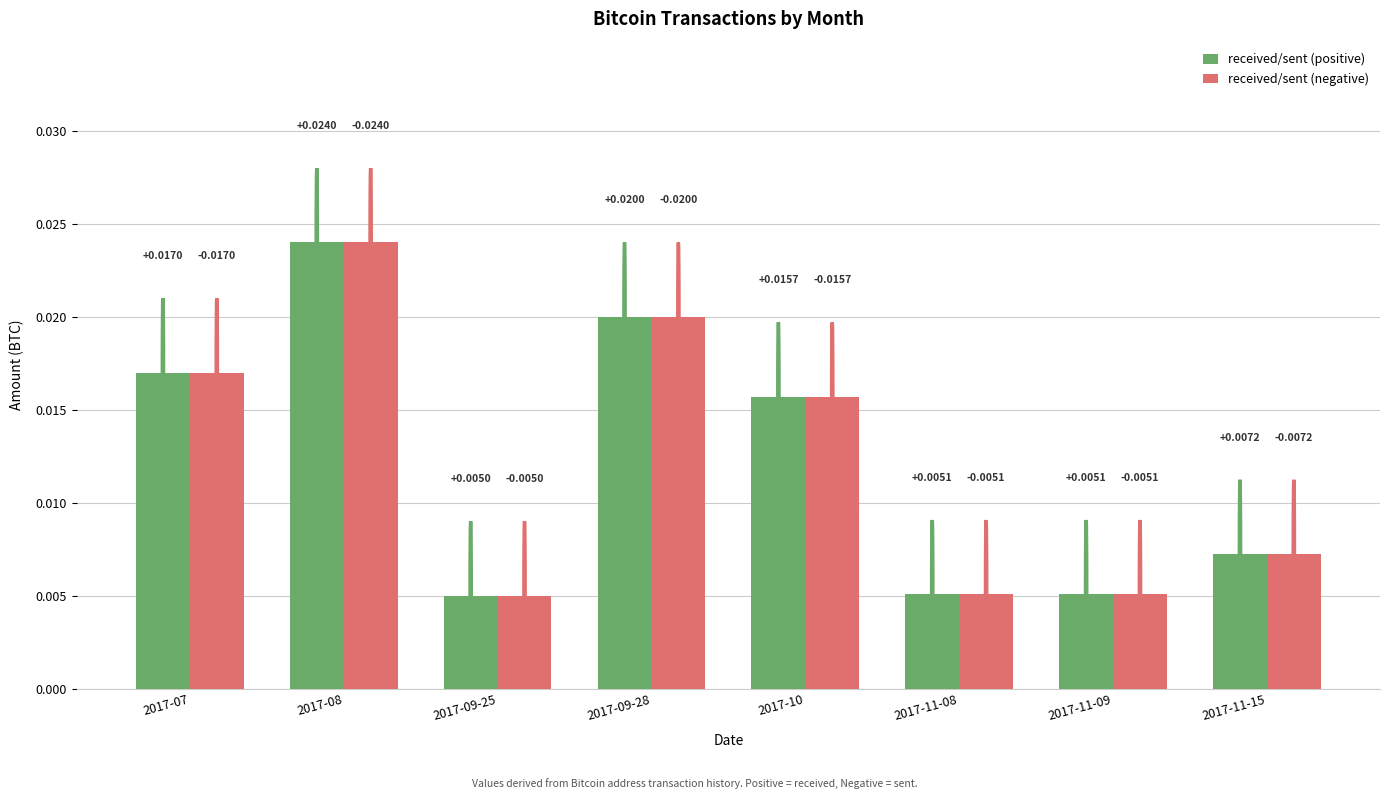

At how many categories does at least one series exceed 0?

8